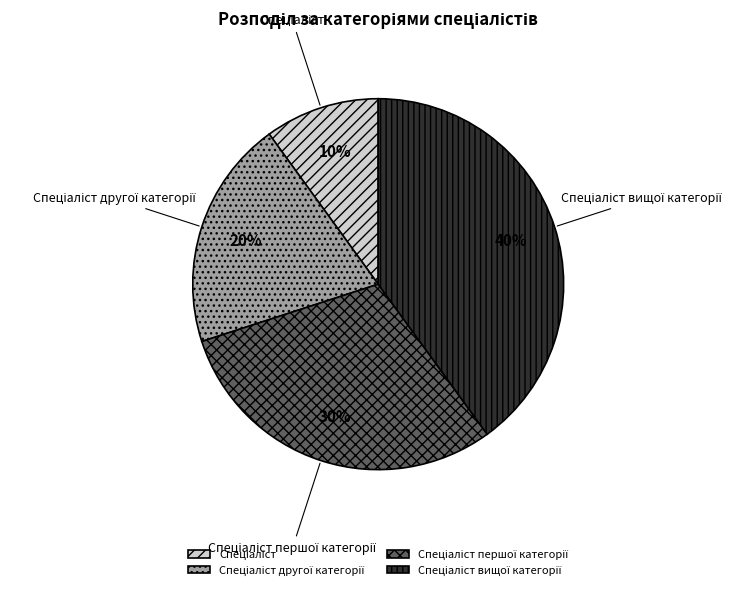

To the nearest percent, what is the difference between the largest and smallest slice percentages?

30%